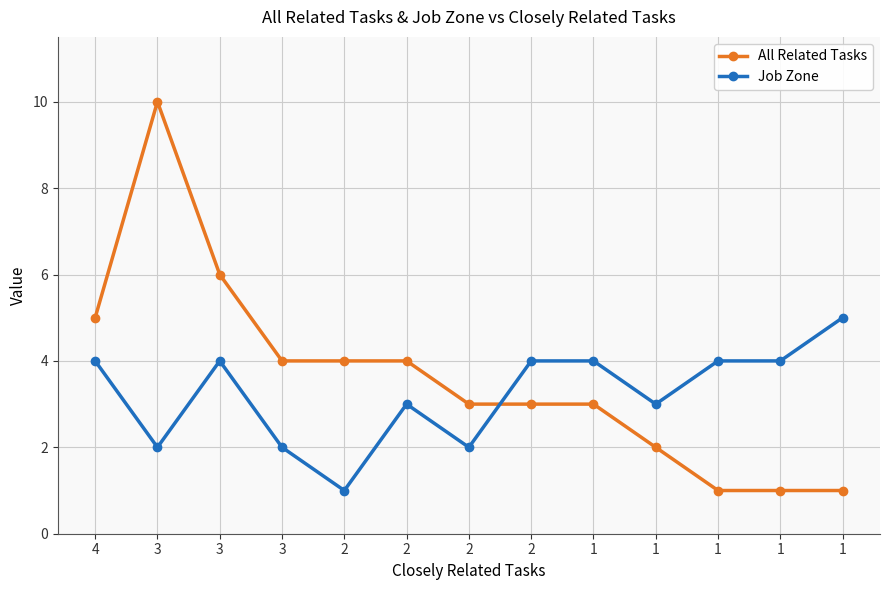

Read the Job Zone value at 1.

4